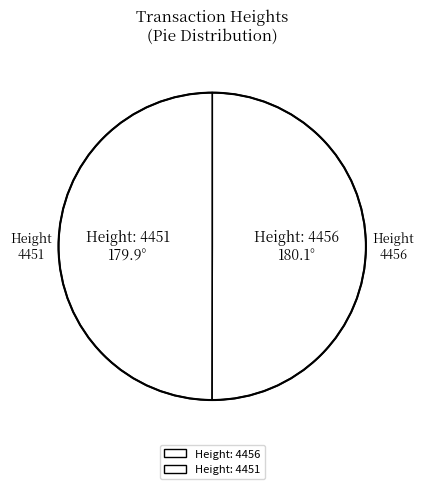

Count the number of slices in the pie.

2